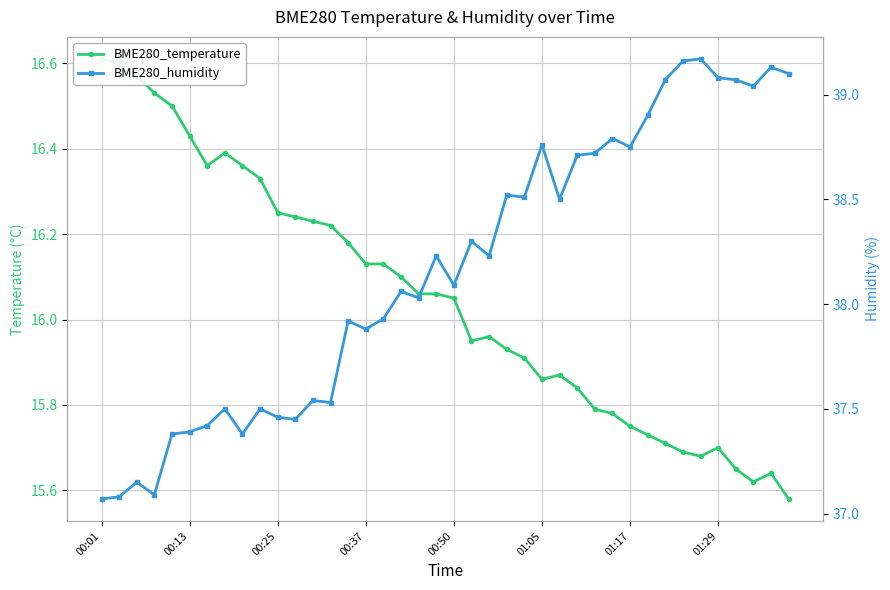

True or false: BME280_temperature has a value of 15.7 at 34.

True